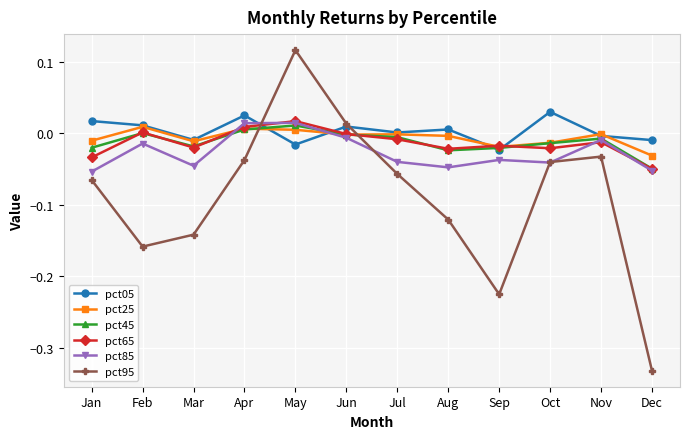

Count the number of data series in this chart.

6